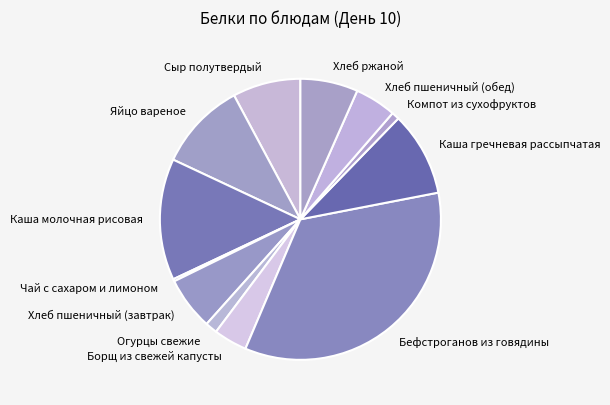

Is the sum of Компот из сухофруктов and Бефстроганов из говядины greater than half?

No